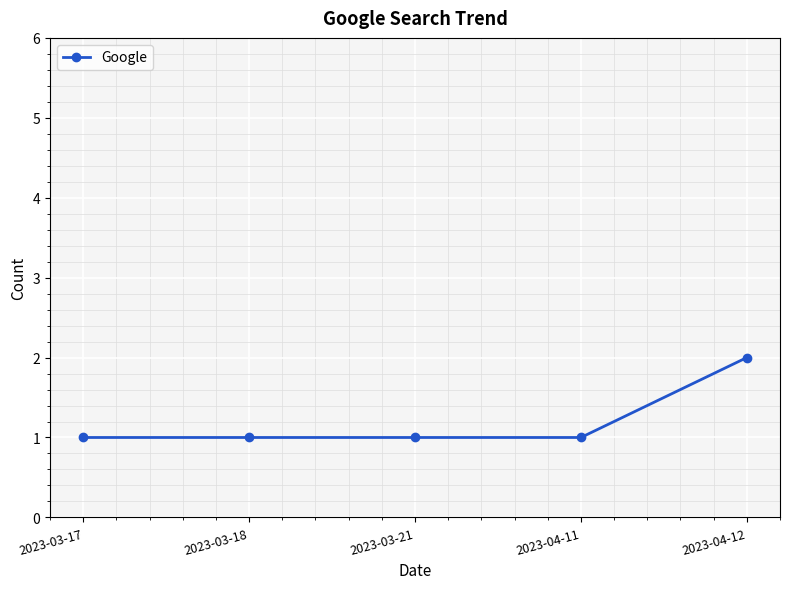

What is the label of the 5th point from the right?

2023-03-17